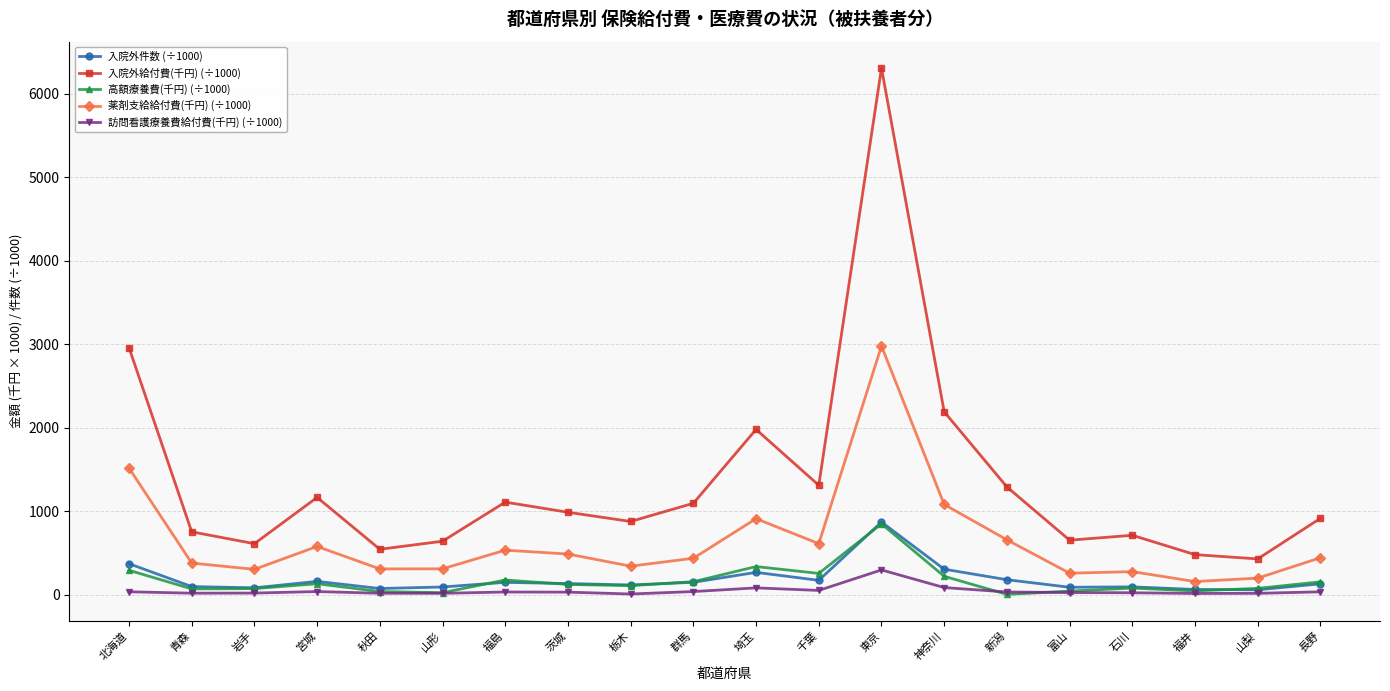

Which series has the largest total across all categories?

入院外給付費(千円) (÷1000)